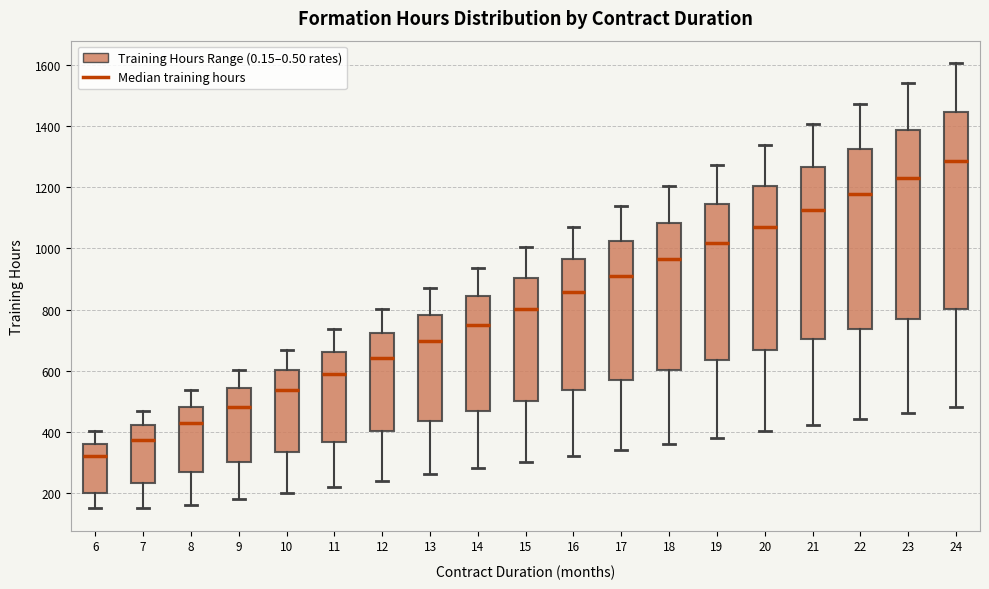

Reading left to right, read every box against the y-axis: the position of its median line, the range the box covers, and the ends of its whiskers. The values are not printed on the chart, so give them approximately, as read against the axis.

6: median 320, box 200 to 360, whiskers 160 to 400
7: median 380, box 240 to 420, whiskers 160 to 460
8: median 420, box 260 to 480, whiskers 160 to 540
9: median 480, box 300 to 540, whiskers 180 to 600
10: median 540, box 340 to 600, whiskers 200 to 660
11: median 580, box 360 to 660, whiskers 220 to 740
12: median 640, box 400 to 720, whiskers 240 to 800
13: median 700, box 440 to 780, whiskers 260 to 880
14: median 740, box 460 to 840, whiskers 280 to 940
15: median 800, box 500 to 900, whiskers 300 to 1000
16: median 860, box 540 to 960, whiskers 320 to 1080
17: median 920, box 560 to 1020, whiskers 340 to 1140
18: median 960, box 600 to 1080, whiskers 360 to 1200
19: median 1020, box 640 to 1140, whiskers 380 to 1280
20: median 1080, box 660 to 1200, whiskers 400 to 1340
21: median 1120, box 700 to 1260, whiskers 420 to 1400
22: median 1180, box 740 to 1320, whiskers 440 to 1480
23: median 1240, box 780 to 1380, whiskers 460 to 1540
24: median 1280, box 800 to 1440, whiskers 480 to 1600